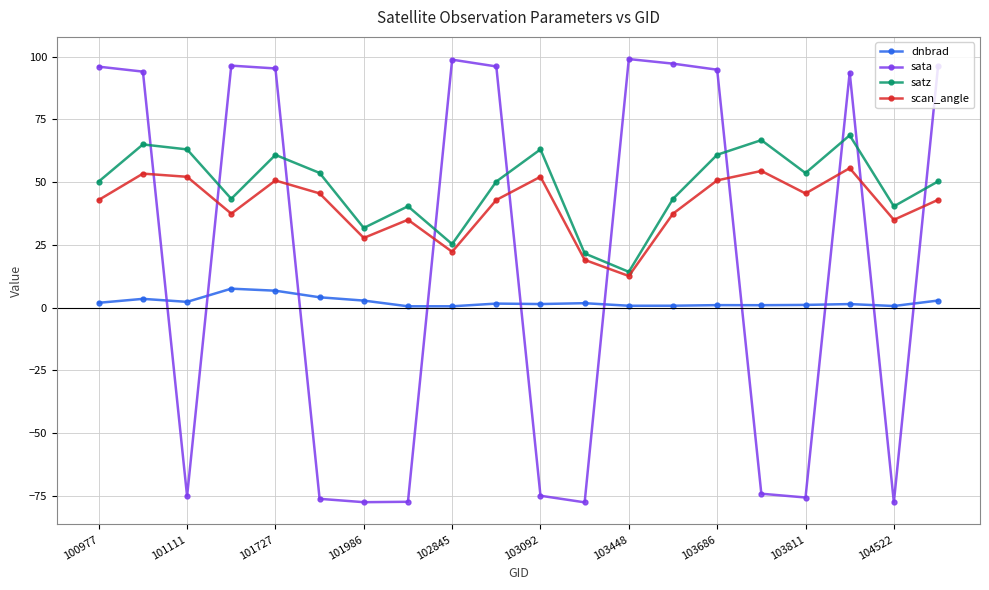

How many times do scan_angle and sata cross each other?

10